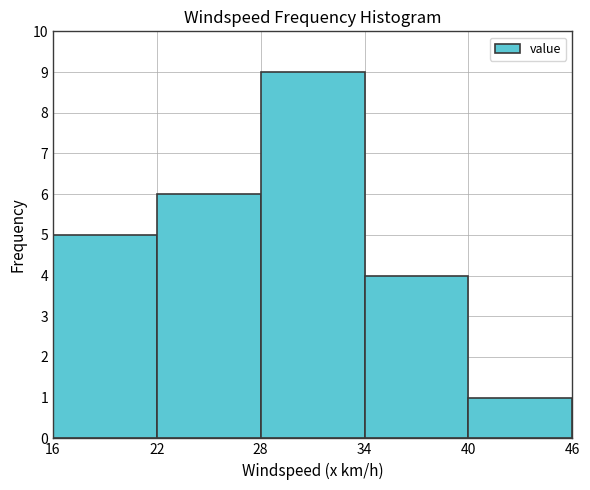

Reading left to right, transcribe this chart: for each bar, give the range it covers on the x-axis and its height. The values are not printed on the chart, so give them approximately, as read against the axis.

16 to 22: 5
22 to 28: 6
28 to 34: 9
34 to 40: 4
40 to 46: 1